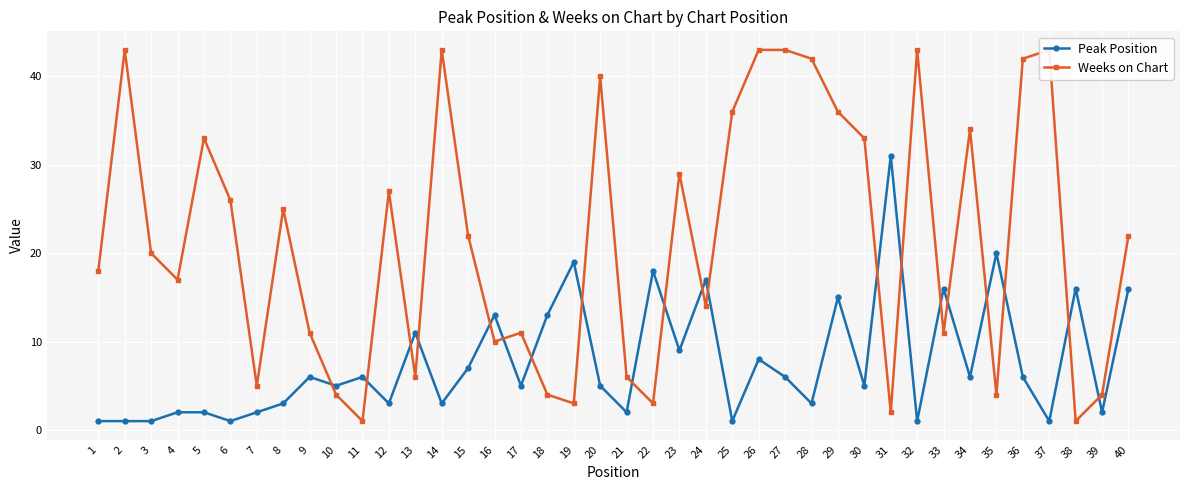

What is the value of the Weeks on Chart point at the 38th from the left?

1